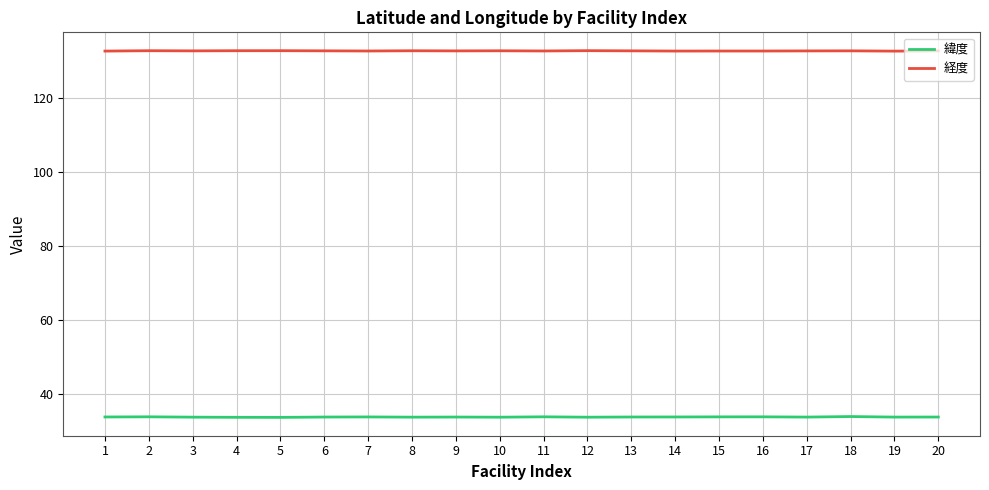

What is the lowest value of the 緯度 series?

33.7